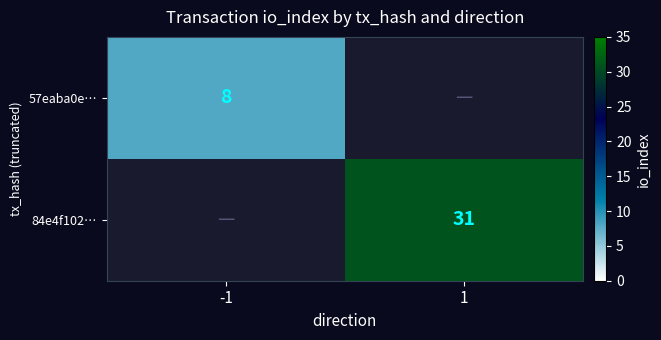

Is it true that 57eaba0e… equals 13 at -1?

False